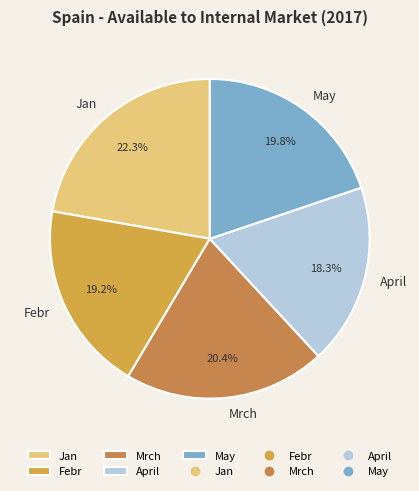

Combined, do Mrch and Jan account for over 50%?

No